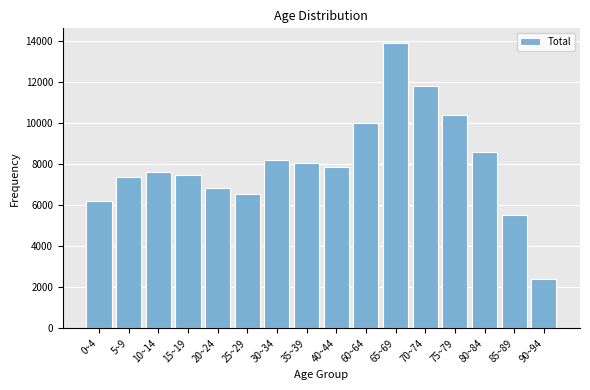

Reading left to right, list all the values displayed in this chart.

6201	7359	7650	7460	6858	6536	8219	8076	7879	10007	13940	11810	10387	8610	5510	2422